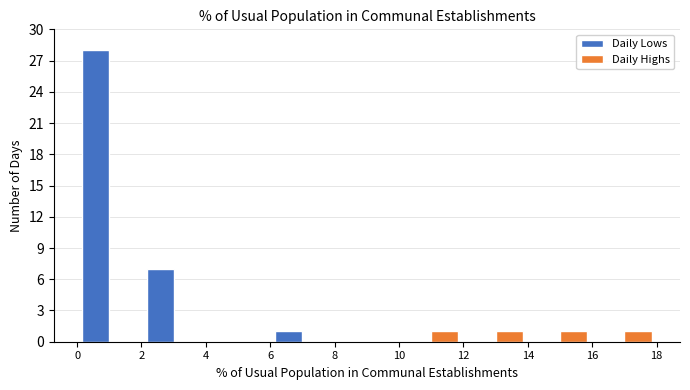

Reading left to right, list every range on the x-axis with the height of the bar of each series over it. The values are not printed on the chart, so give them approximately, as read against the axis.

0 to 2: Daily Lows=28	Daily Highs=0
2 to 4: Daily Lows=7	Daily Highs=0
4 to 6: Daily Lows=0	Daily Highs=0
6 to 8: Daily Lows=1	Daily Highs=0
8 to 10: Daily Lows=0	Daily Highs=0
10 to 12: Daily Lows=0	Daily Highs=1
12 to 14: Daily Lows=0	Daily Highs=1
14 to 16: Daily Lows=0	Daily Highs=1
16 to 18: Daily Lows=0	Daily Highs=1